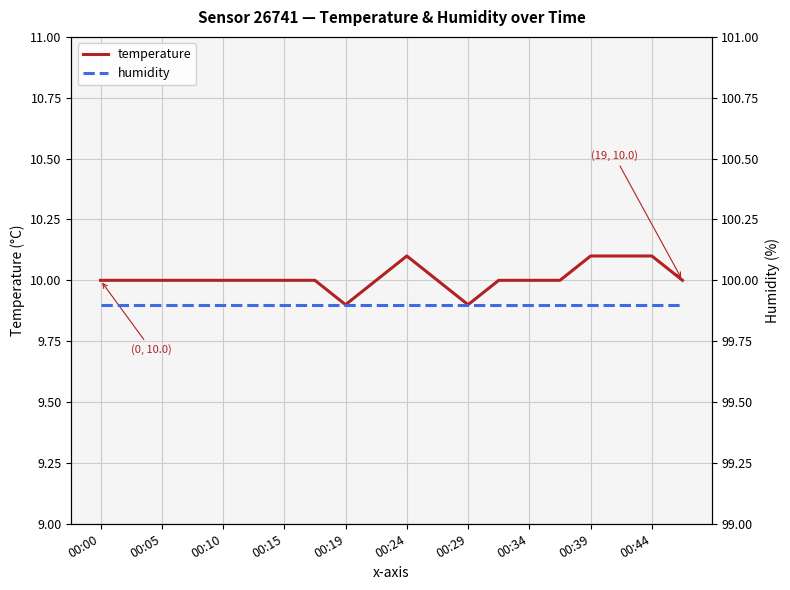

The temperature series shows 10.0 at 00:00. True or false?

True